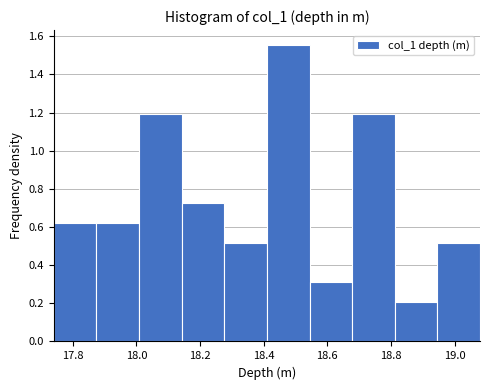

What is the height of the bar covering 18.946 to 19.080 on the x-axis? Neither the bar edges nor the heights are printed on the chart, so give them approximately, as read against the axes.

0.52